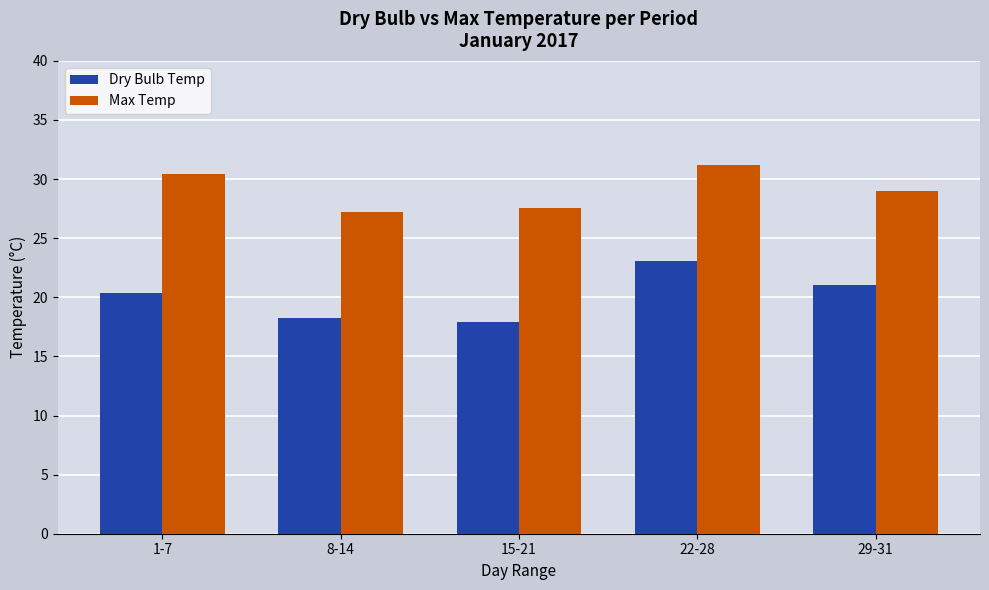

At how many categories does at least one series exceed 23?

5